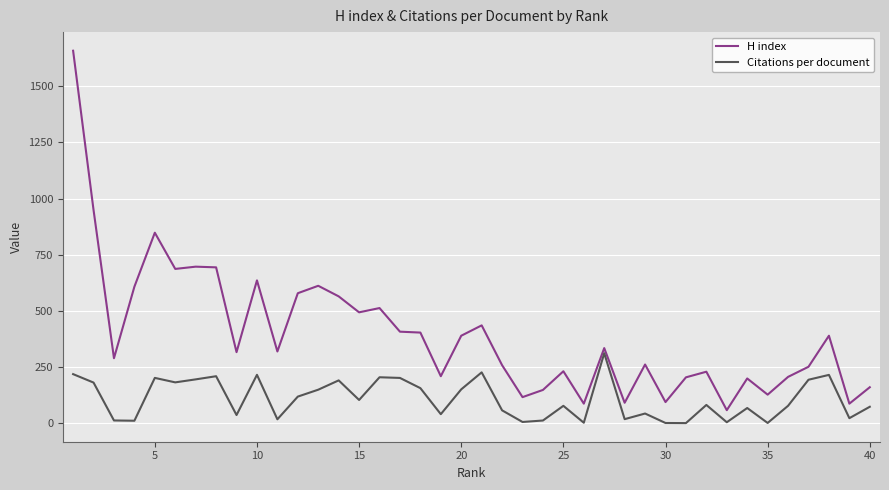

True or false: H index has more than 1 interior local peaks.

True